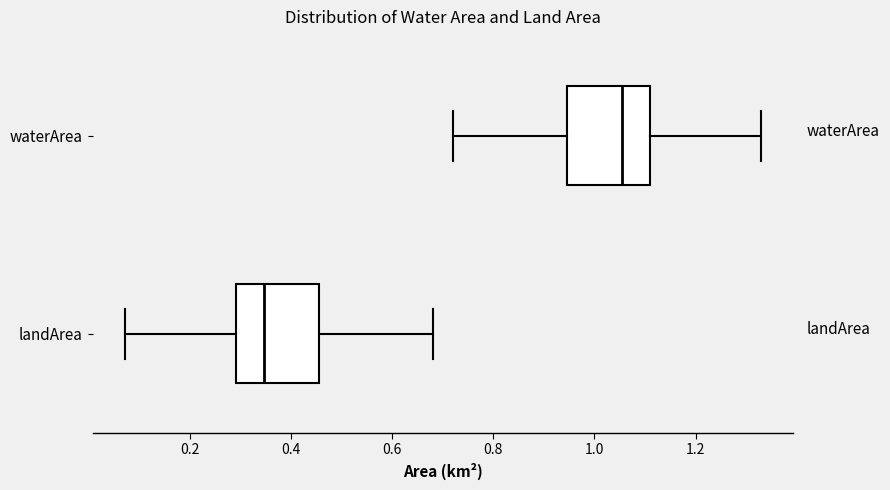

Where does the median line of the box for landArea sit on the x-axis? The values are not printed on the chart, so give them approximately, as read against the axis.

0.34